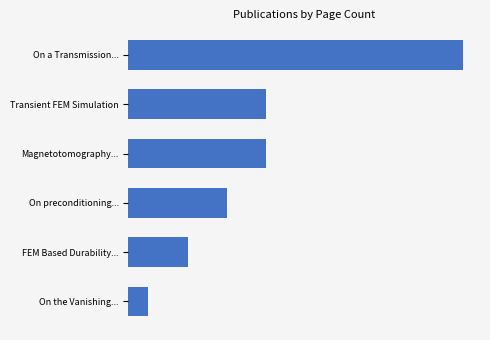

Are the bars horizontal?

Yes